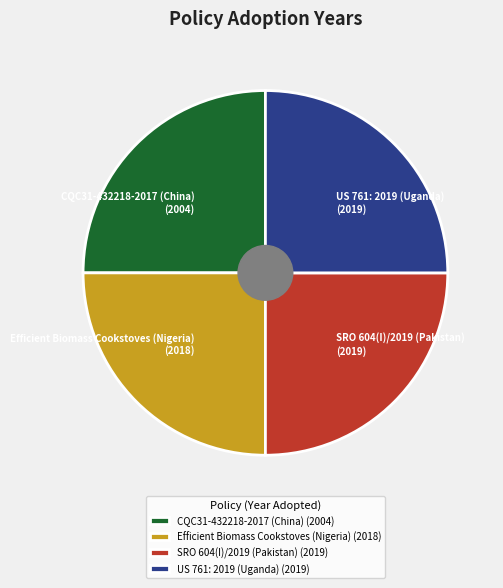

Is Efficient Biomass Cookstoves (Nigeria) (2018) the majority of the pie?

No